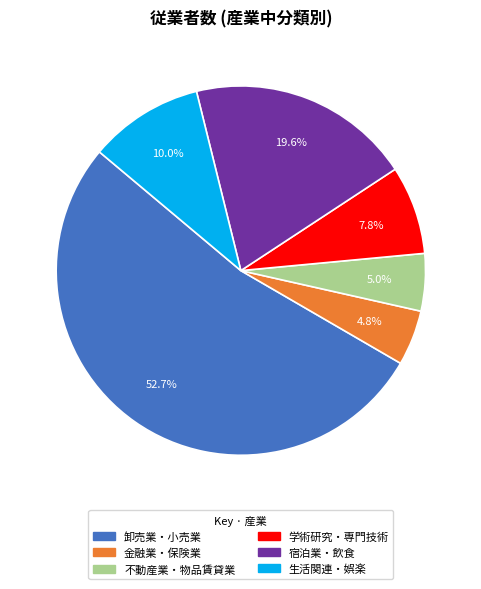

Is there a majority slice in this chart?

Yes